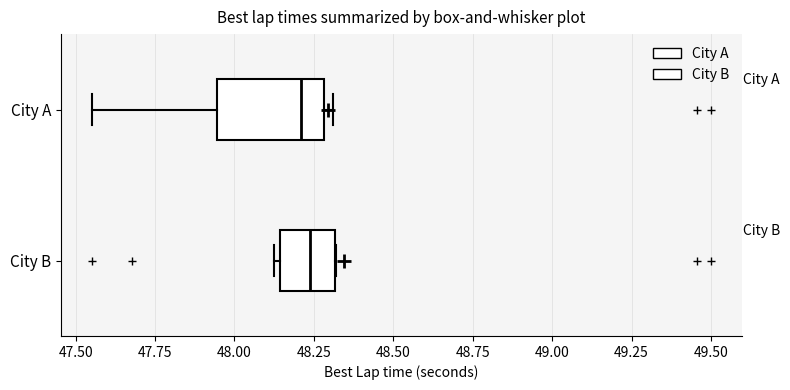

Which box is the widest, from its left edge to its right edge?

City A